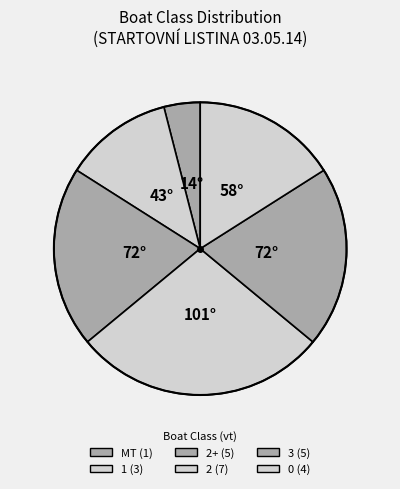

Count the number of slices in the pie.

6